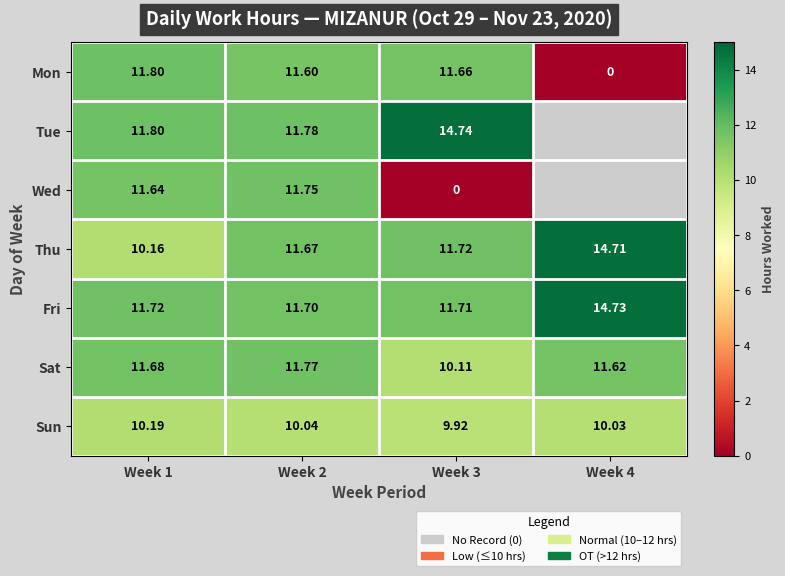

What is the highest value of the Mon series?

11.8